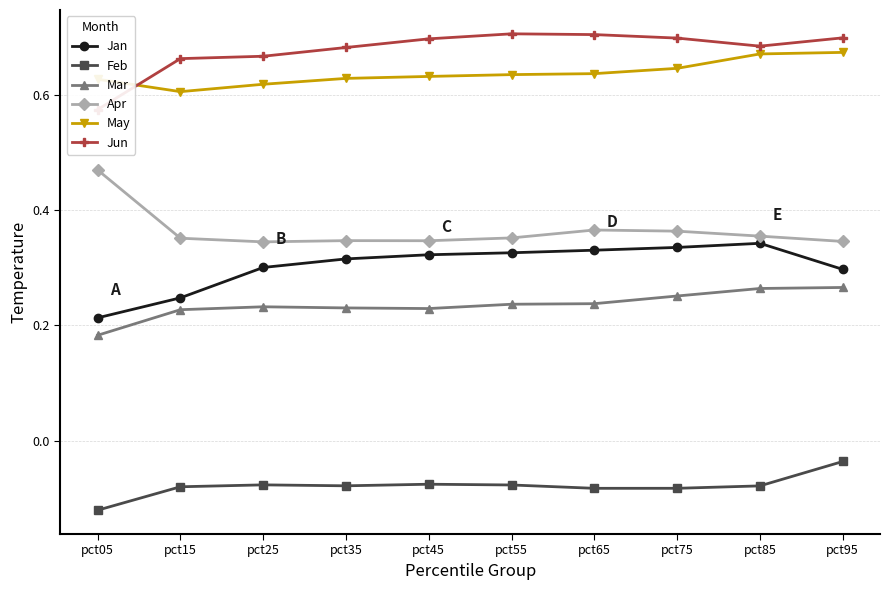

What is the difference between the maximum and minimum values in the Feb series?

0.1